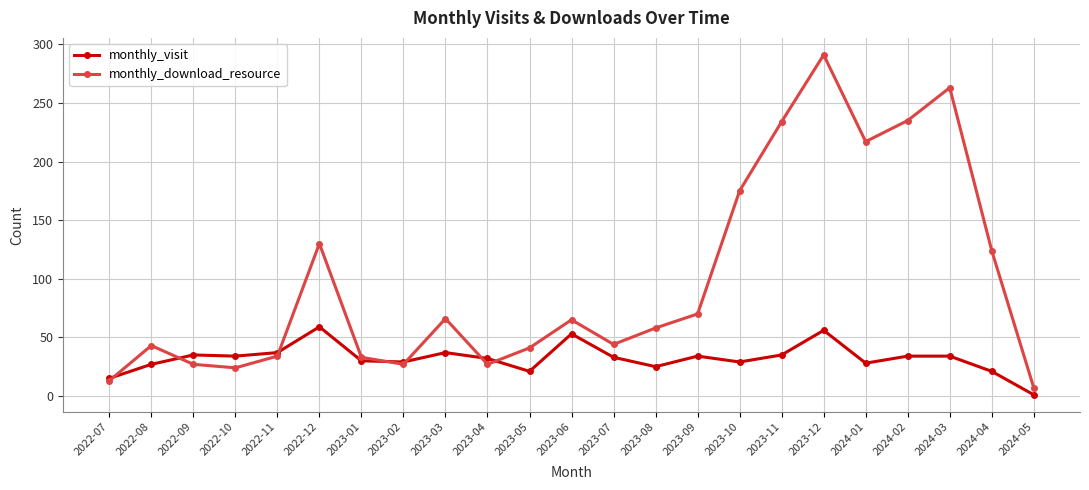

What is the lowest value of the monthly_download_resource series?

7